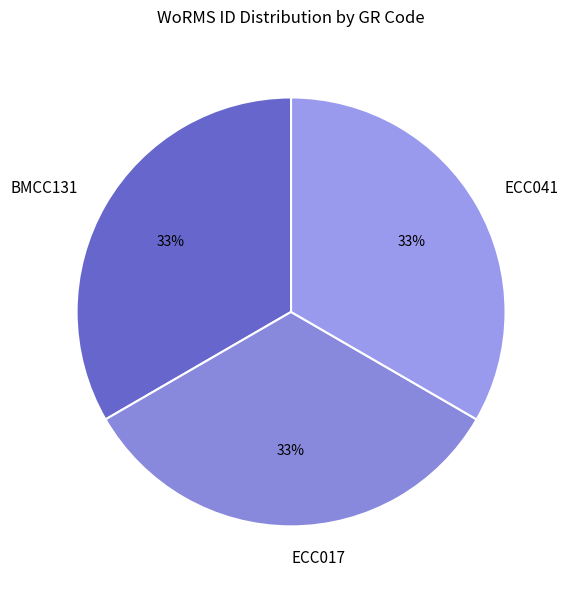

What is the ratio of the value at BMCC131 to the value at ECC041?

1.0